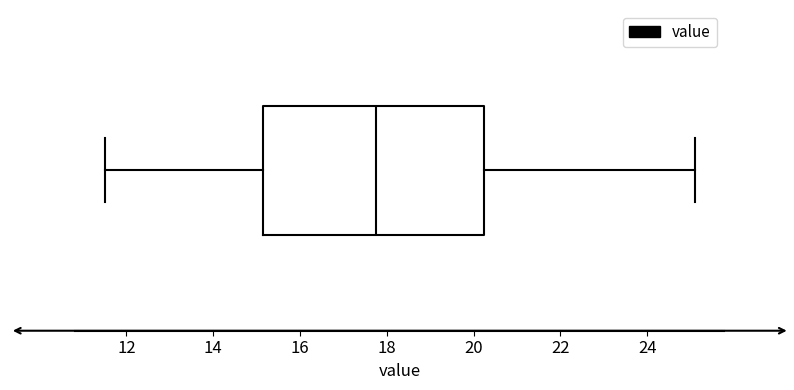

Transcribe this box plot: give where the median line is, the range the box spans, and where the two whiskers end, as read against the x-axis. The values are not printed on the chart, so give them approximately, as read against the axis.

median 17.8, box 15.2 to 20.2, whiskers 11.6 to 25.2